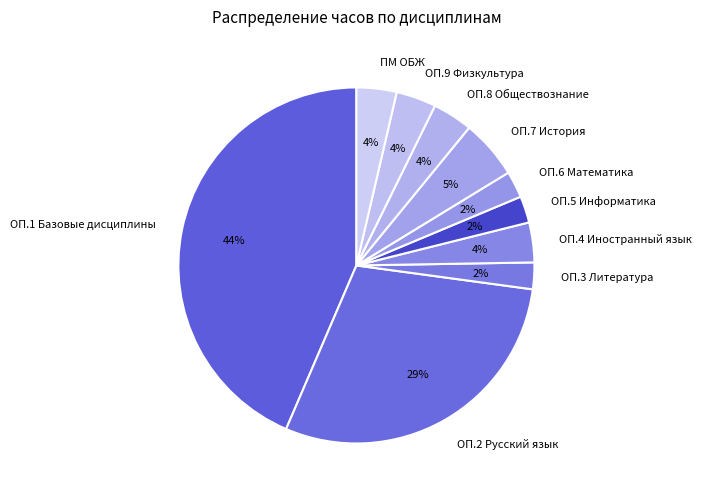

What percentage is the ОП.2 Русский язык slice, to the nearest percent?

29%